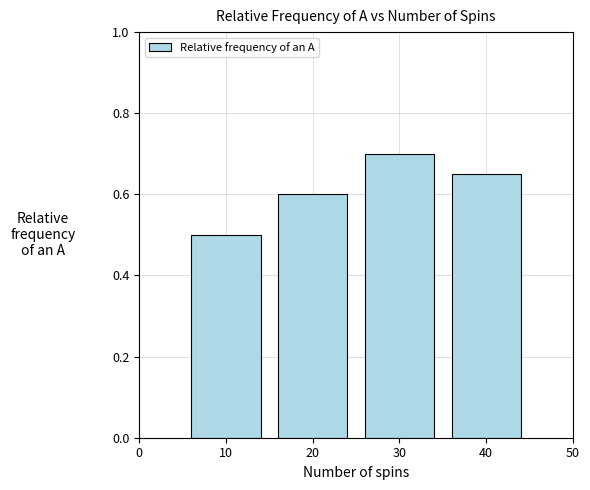

What is the change in value from 10 to 20?

+0.1